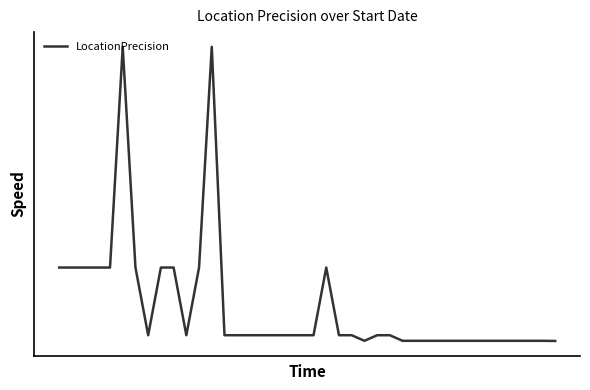

Does the chart display data point markers on the line(s)?

No